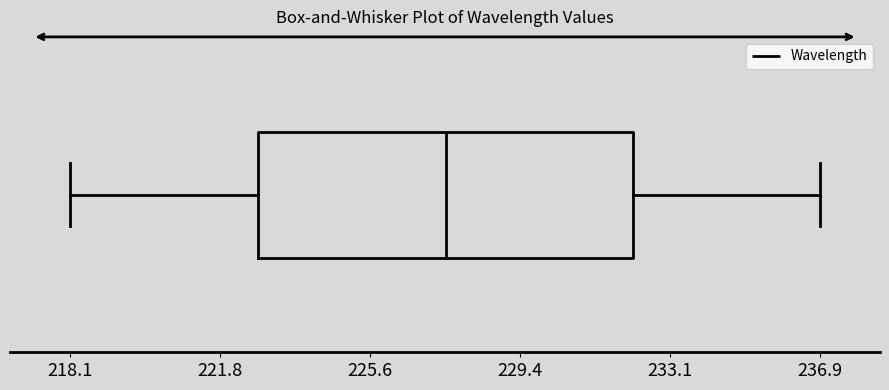

Read this box plot against the x-axis: the position of the median line, the range covered by the box, and the ends of both whiskers. The values are not printed on the chart, so give them approximately, as read against the axis.

median 227.5, box 223.0 to 232.0, whiskers 218.0 to 237.0